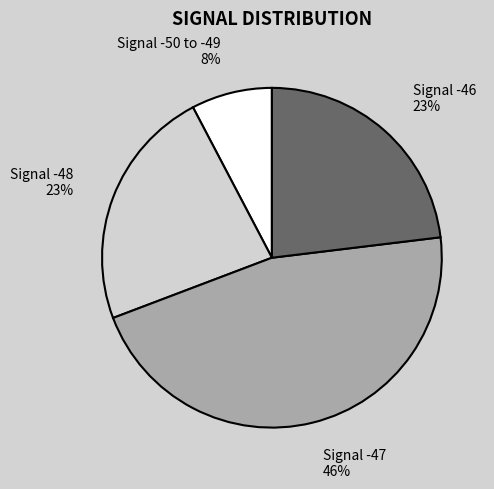

Count the number of slices in the pie.

4